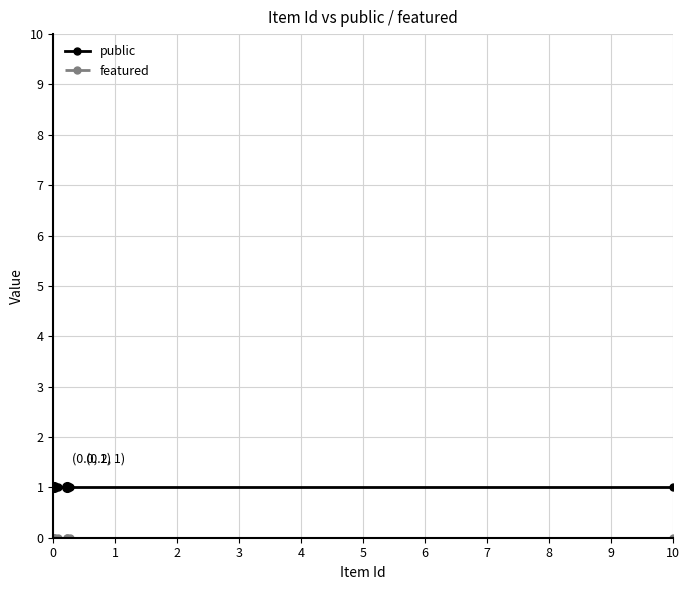

Which series has the largest total across all categories?

public